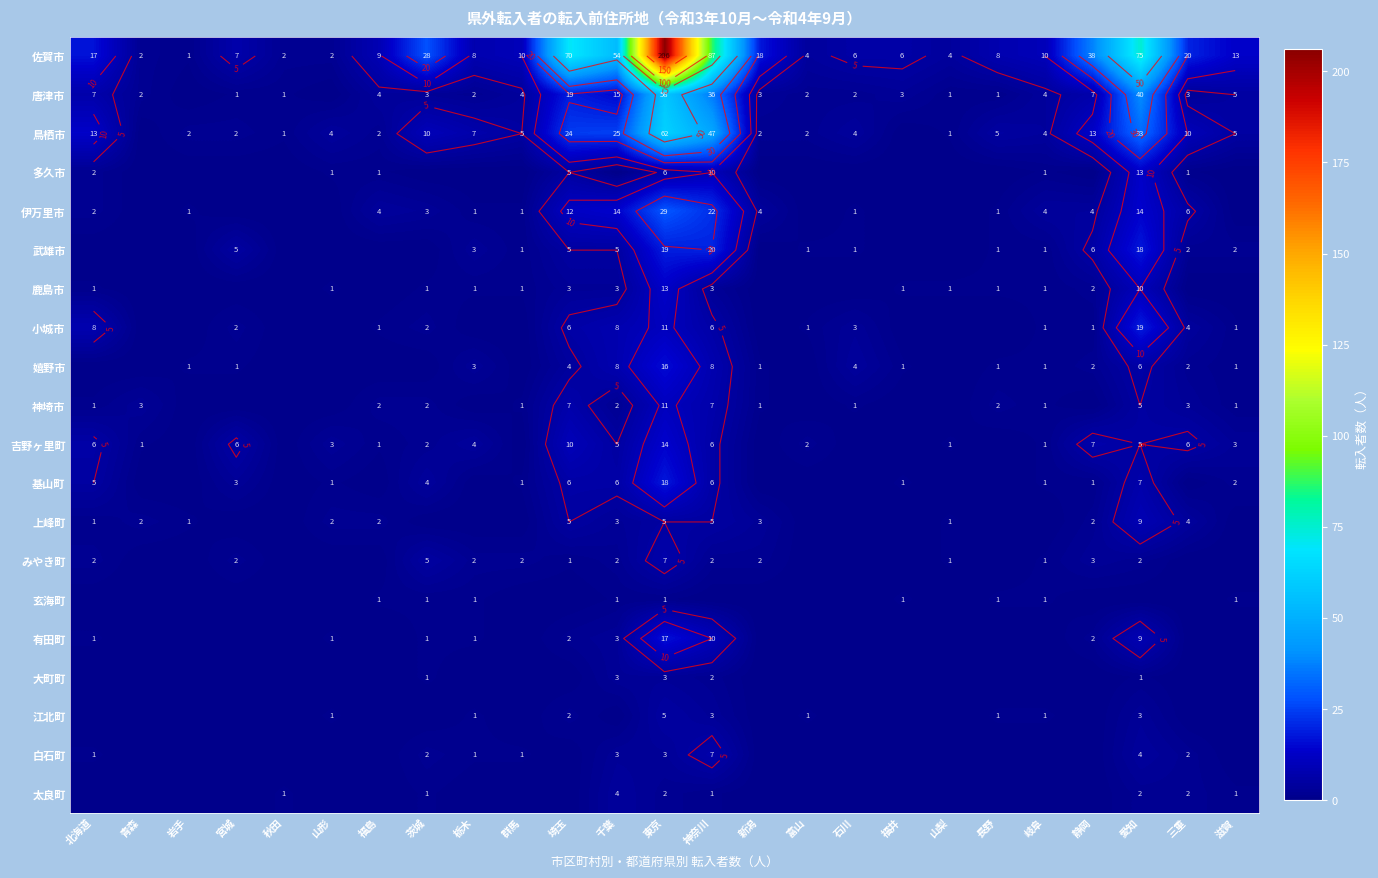

How many values in 白石町 are above zero?

9